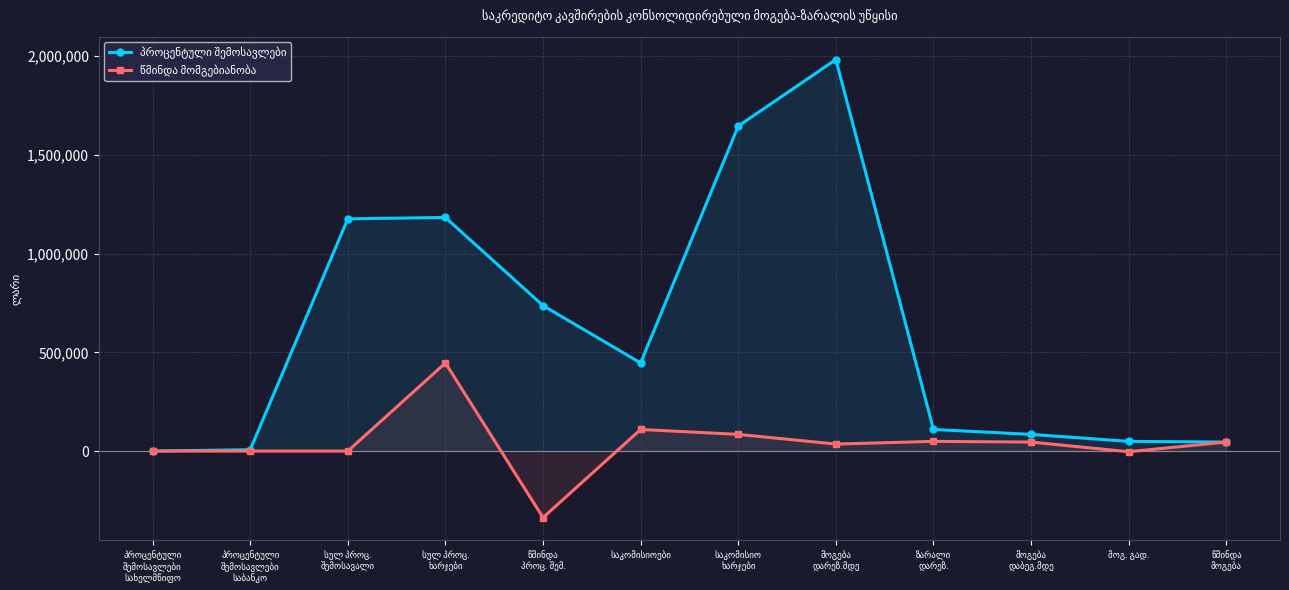

True or false: პროცენტული შემოსავლები has more than 2 points higher than both neighbors.

False